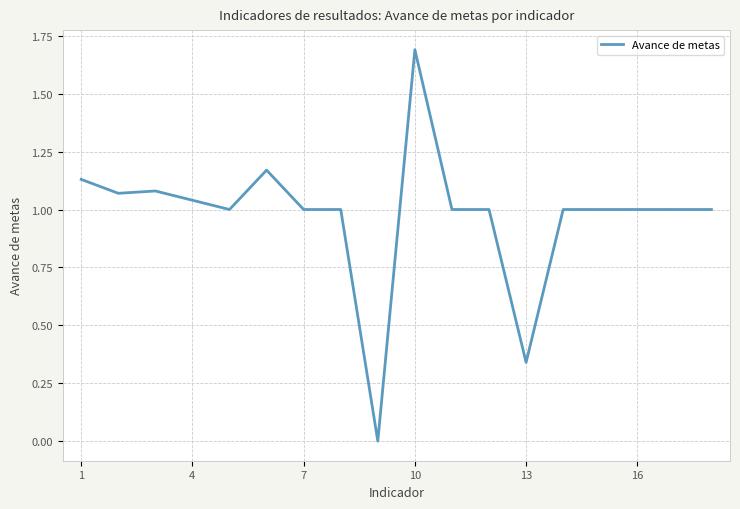

What is the maximum value shown in the chart?

1.7